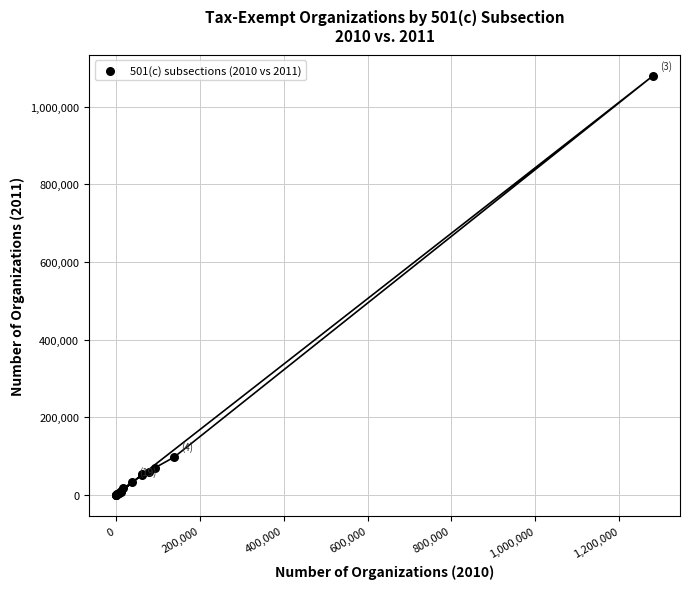

What Y value in the scatter plot is closest to 540144?

97382